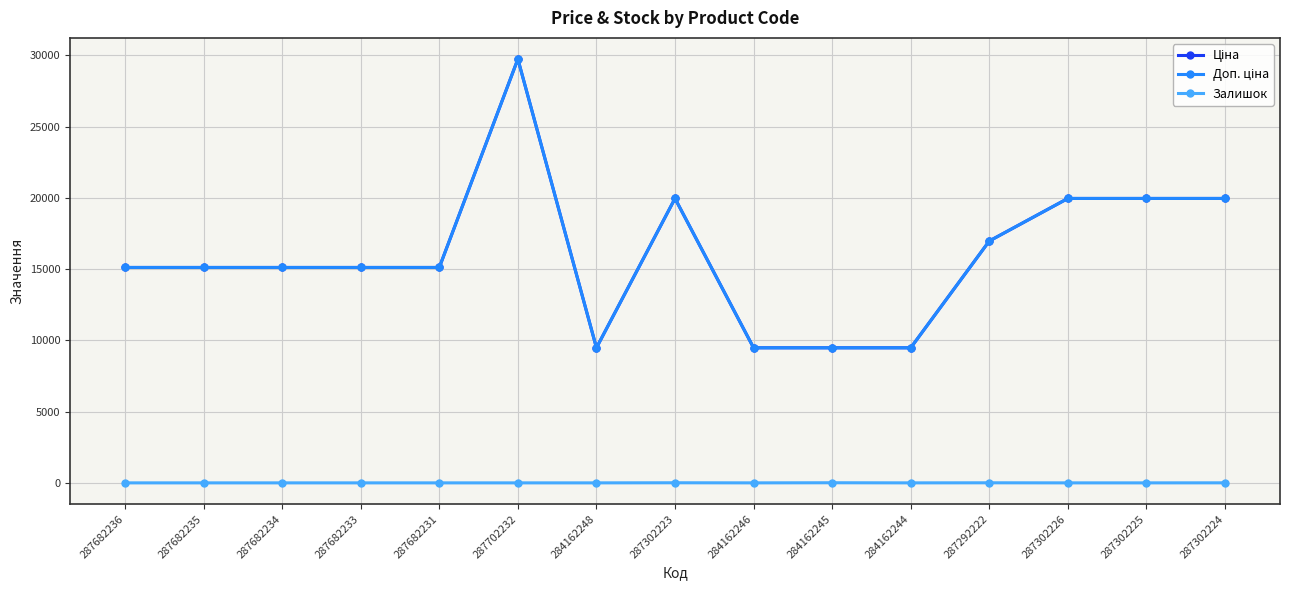

Is it true that Ціна equals 19964.2 at 287302226?

True